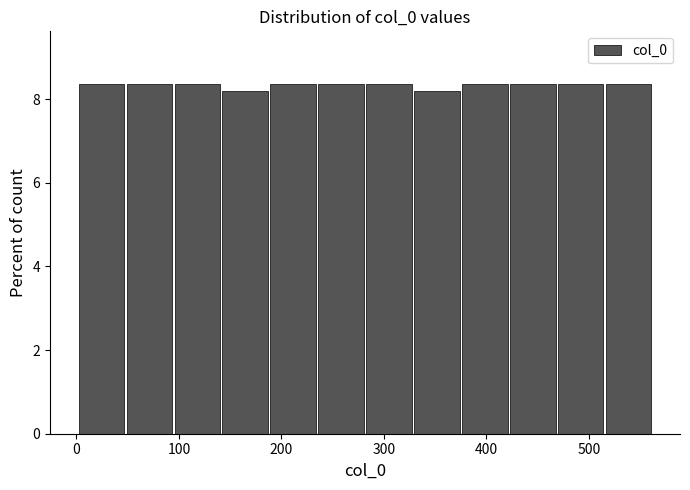

What is the height of the bar covering 330 to 380 on the x-axis? Neither the bar edges nor the heights are printed on the chart, so give them approximately, as read against the axes.

8.2